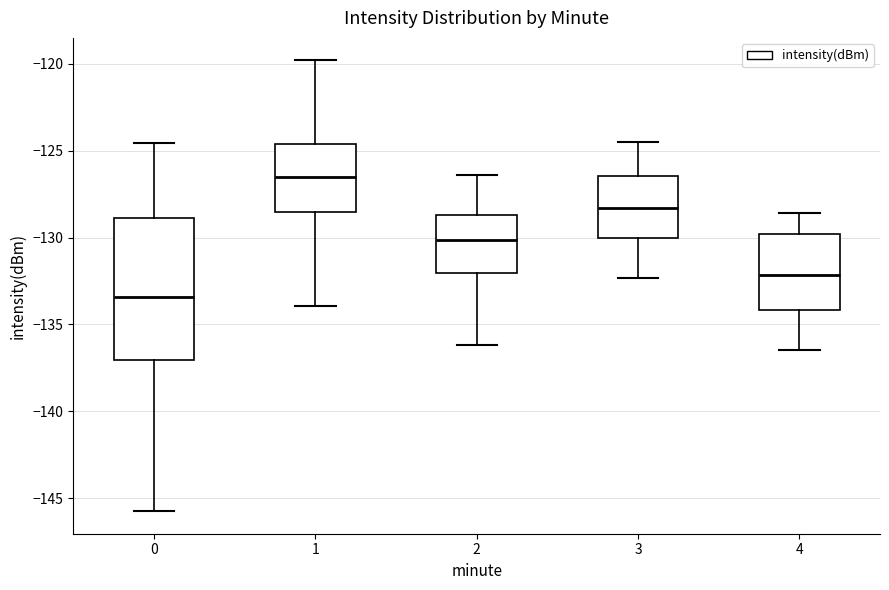

Comparing the boxes themselves (not the whiskers), which one is the tallest?

0